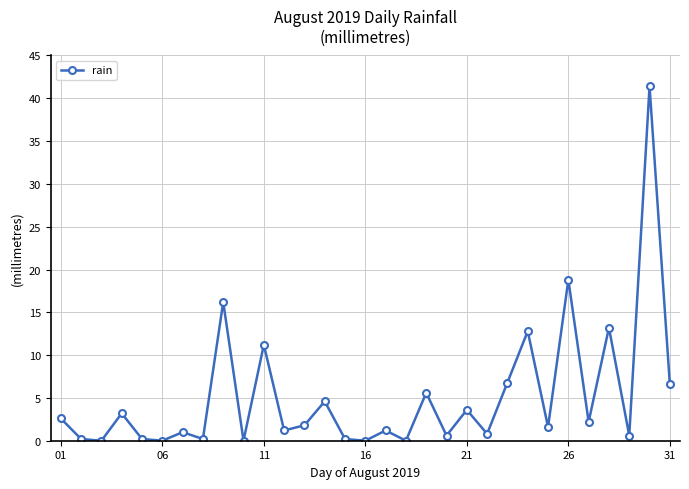

True or false: there are more than 1 points higher than both neighbors.

True